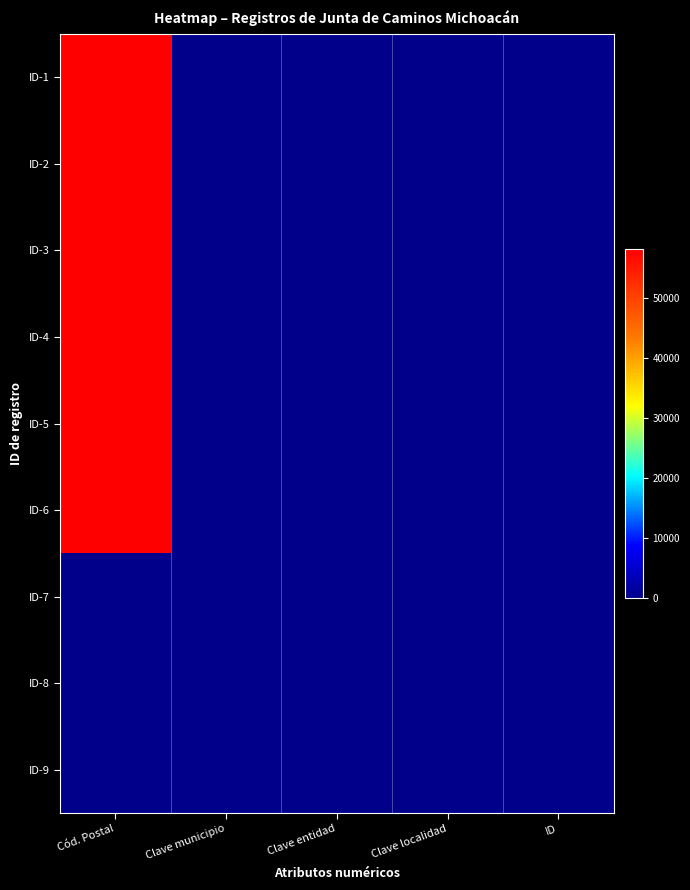

Reading right to left, list all the values displayed in this chart.

ID-1: ID=1	Clave localidad=1	Clave entidad=16	Clave municipio=53	Cód. Postal=58120
ID-2: ID=2	Clave localidad=1	Clave entidad=16	Clave municipio=53	Cód. Postal=58120
ID-3: ID=3	Clave localidad=1	Clave entidad=16	Clave municipio=53	Cód. Postal=58120
ID-4: ID=4	Clave localidad=1	Clave entidad=16	Clave municipio=53	Cód. Postal=58120
ID-5: ID=5	Clave localidad=1	Clave entidad=16	Clave municipio=53	Cód. Postal=58120
ID-6: ID=6	Clave localidad=1	Clave entidad=16	Clave municipio=53	Cód. Postal=58120
ID-7: ID=7	Clave localidad=1	Clave entidad=16	Clave municipio=53	Cód. Postal=0
ID-8: ID=8	Clave localidad=1	Clave entidad=16	Clave municipio=53	Cód. Postal=0
ID-9: ID=9	Clave localidad=1	Clave entidad=16	Clave municipio=53	Cód. Postal=0